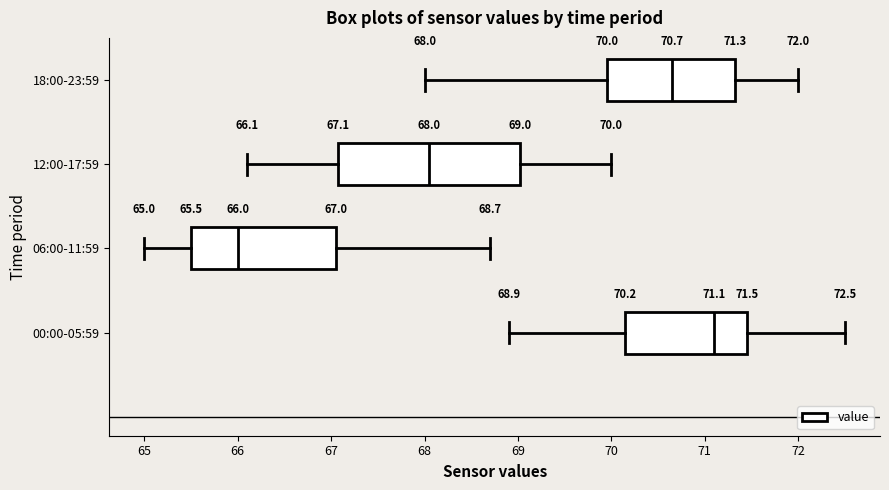

Comparing the boxes themselves (not the whiskers), which one is the widest?

12:00-17:59